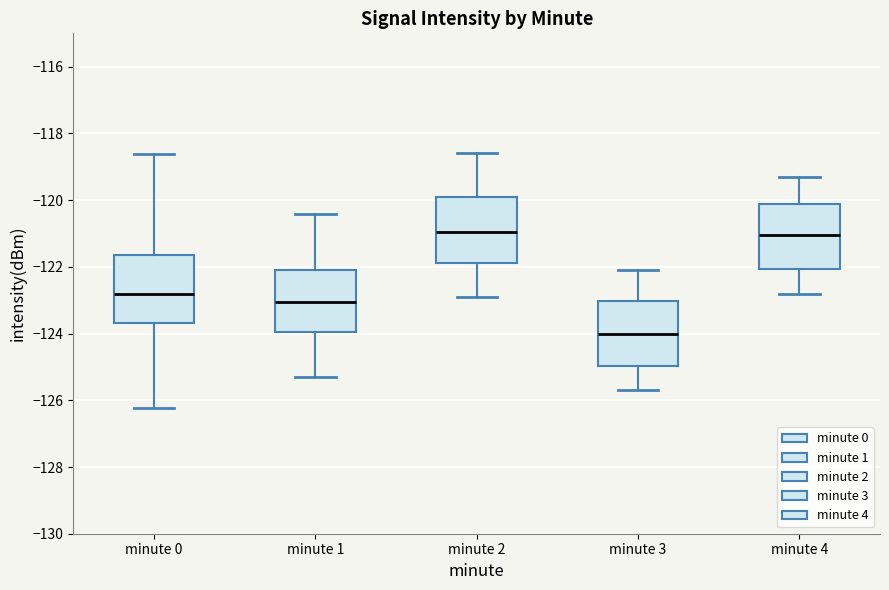

Where does the upper whisker of the box for minute 1 end on the y-axis? The values are not printed on the chart, so give them approximately, as read against the axis.

-120.4